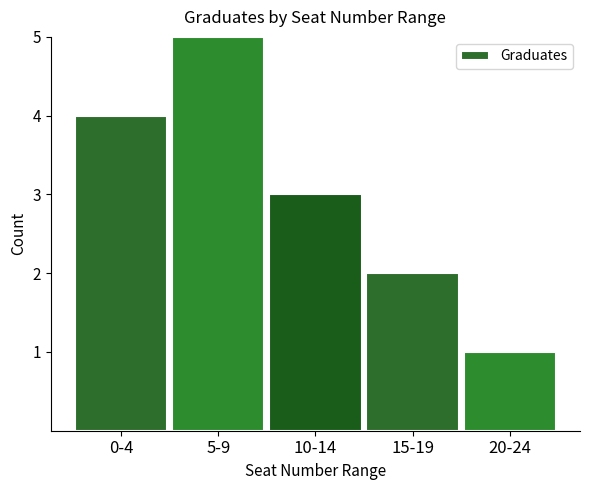

Reading left to right, list all the values displayed in this chart.

0-4=4	5-9=5	10-14=3	15-19=2	20-24=1